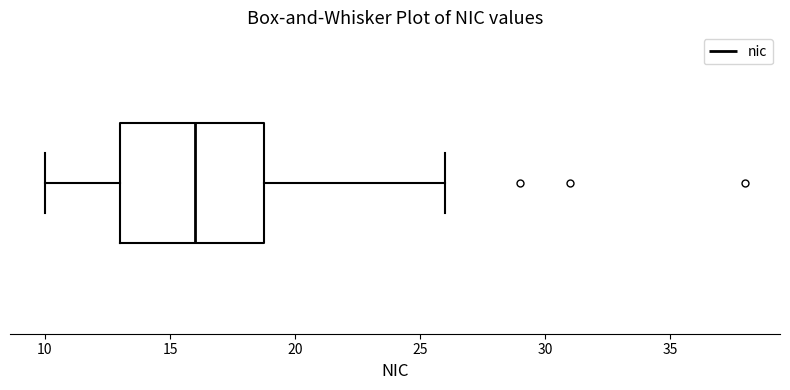

Where does the right whisker of the box end on the x-axis? The values are not printed on the chart, so give them approximately, as read against the axis.

26